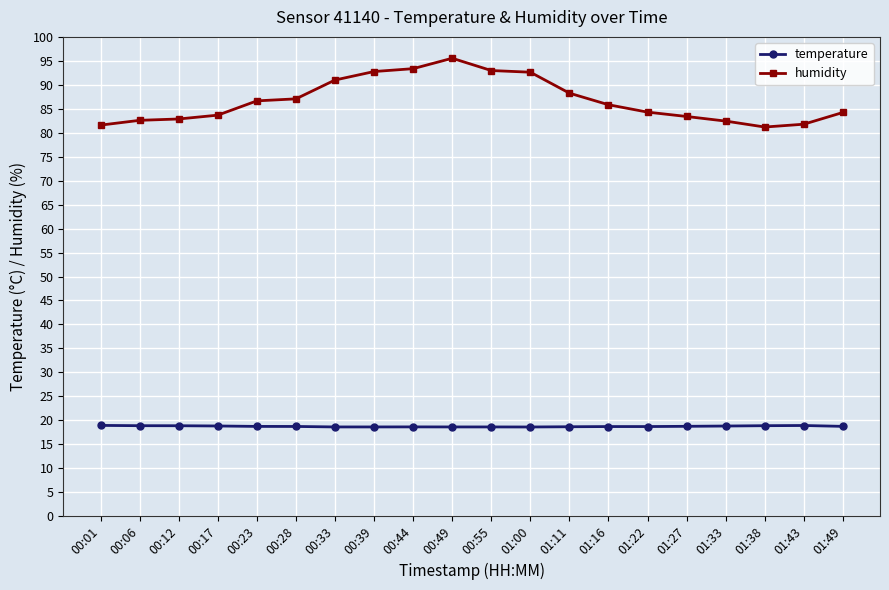

What is the difference between the second highest and minimum values in the humidity series?

12.2